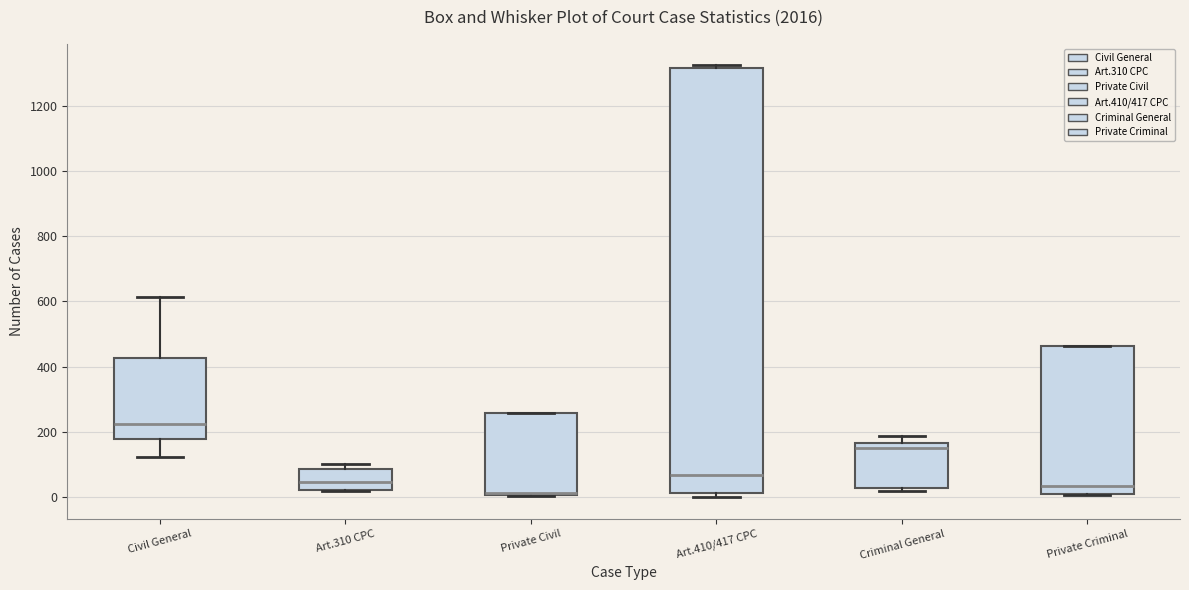

Reading left to right, transcribe this box plot: for each box, give where its median line is, the range the box spans, and where its two whiskers end, as read against the y-axis. The values are not printed on the chart, so give them approximately, as read against the axis.

Civil General: median 220, box 180 to 420, whiskers 120 to 620
Art.310 CPC: median 40, box 20 to 80, whiskers 20 to 100
Private Civil: median 20, box 0 to 260, whiskers 0 to 260
Art.410/417 CPC: median 60, box 20 to 1320, whiskers 0 to 1320 (just above the box's upper edge)
Criminal General: median 160 (just below the box's upper edge), box 20 to 160, whiskers 20 (just below the box's lower edge) to 180
Private Criminal: median 40, box 0 to 460, whiskers 0 to 460